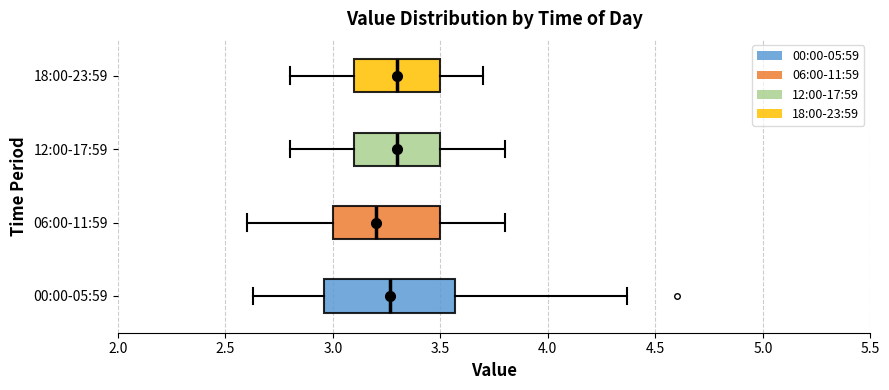

Reading bottom to top, transcribe this box plot: for each box, give where its median line is, the range the box spans, and where its two whiskers end, as read against the x-axis. The values are not printed on the chart, so give them approximately, as read against the axis.

00:00-05:59: median 3.25, box 2.95 to 3.55, whiskers 2.65 to 4.35
06:00-11:59: median 3.20, box 3.00 to 3.50, whiskers 2.60 to 3.80
12:00-17:59: median 3.30, box 3.10 to 3.50, whiskers 2.80 to 3.80
18:00-23:59: median 3.30, box 3.10 to 3.50, whiskers 2.80 to 3.70